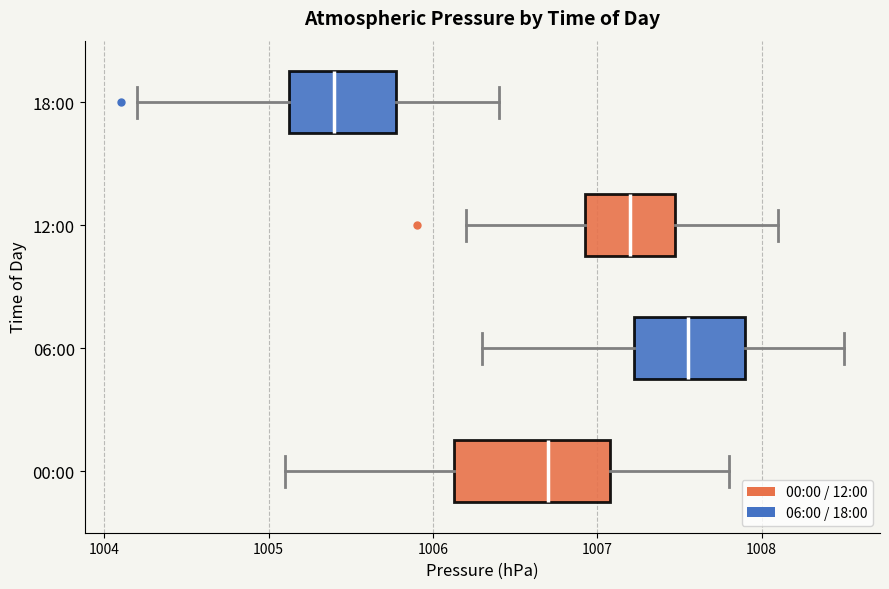

Reading bottom to top, read every box against the x-axis: the position of its median line, the range the box covers, and the ends of its whiskers. The values are not printed on the chart, so give them approximately, as read against the axis.

00:00: median 1006.7, box 1006.1 to 1007.1, whiskers 1005.1 to 1007.8
06:00: median 1007.6, box 1007.2 to 1007.9, whiskers 1006.3 to 1008.5
12:00: median 1007.2, box 1006.9 to 1007.5, whiskers 1006.2 to 1008.1
18:00: median 1005.4, box 1005.1 to 1005.8, whiskers 1004.2 to 1006.4